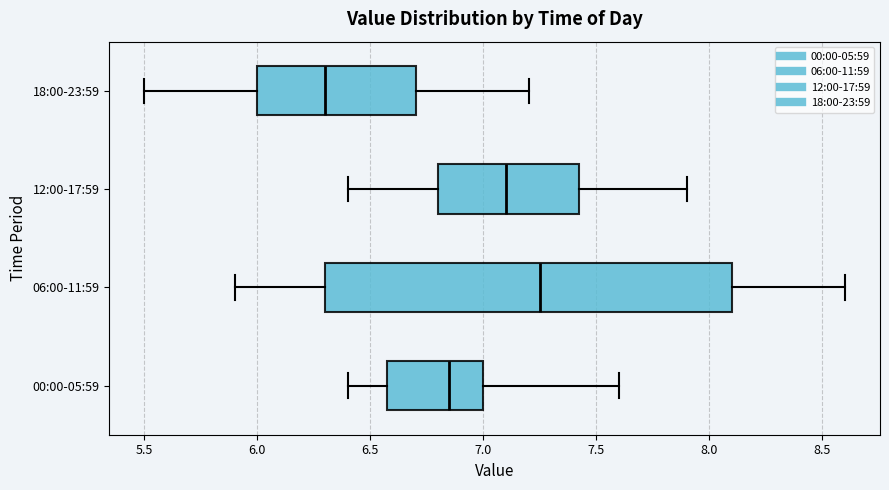

Reading bottom to top, transcribe this box plot: for each box, give where its median line is, the range the box spans, and where its two whiskers end, as read against the x-axis. The values are not printed on the chart, so give them approximately, as read against the axis.

00:00-05:59: median 6.85, box 6.60 to 7.00, whiskers 6.40 to 7.60
06:00-11:59: median 7.25, box 6.30 to 8.10, whiskers 5.90 to 8.60
12:00-17:59: median 7.10, box 6.80 to 7.45, whiskers 6.40 to 7.90
18:00-23:59: median 6.30, box 6.00 to 6.70, whiskers 5.50 to 7.20